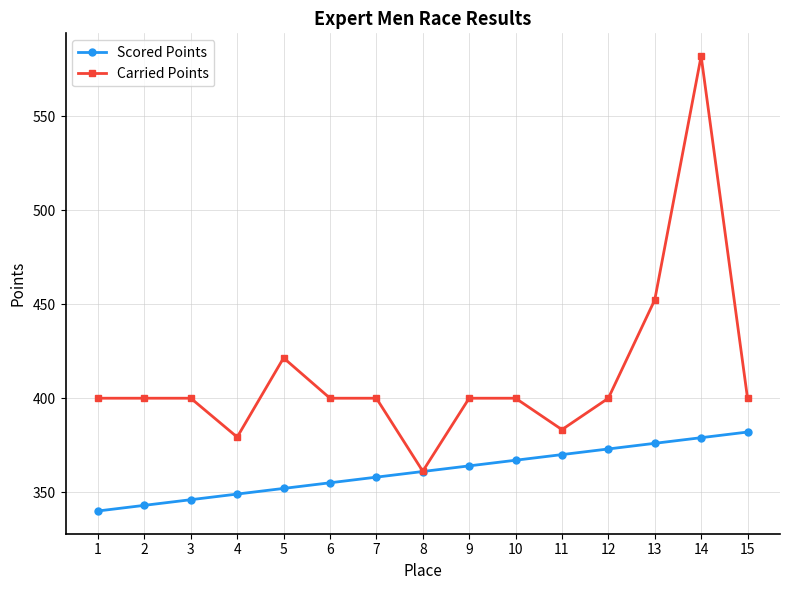

The value of Scored Points at 9 is 364.0. True or false?

True